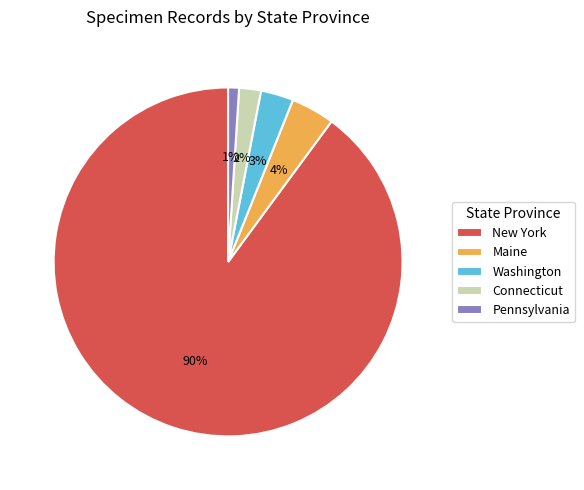

How many slices are in this pie chart?

5